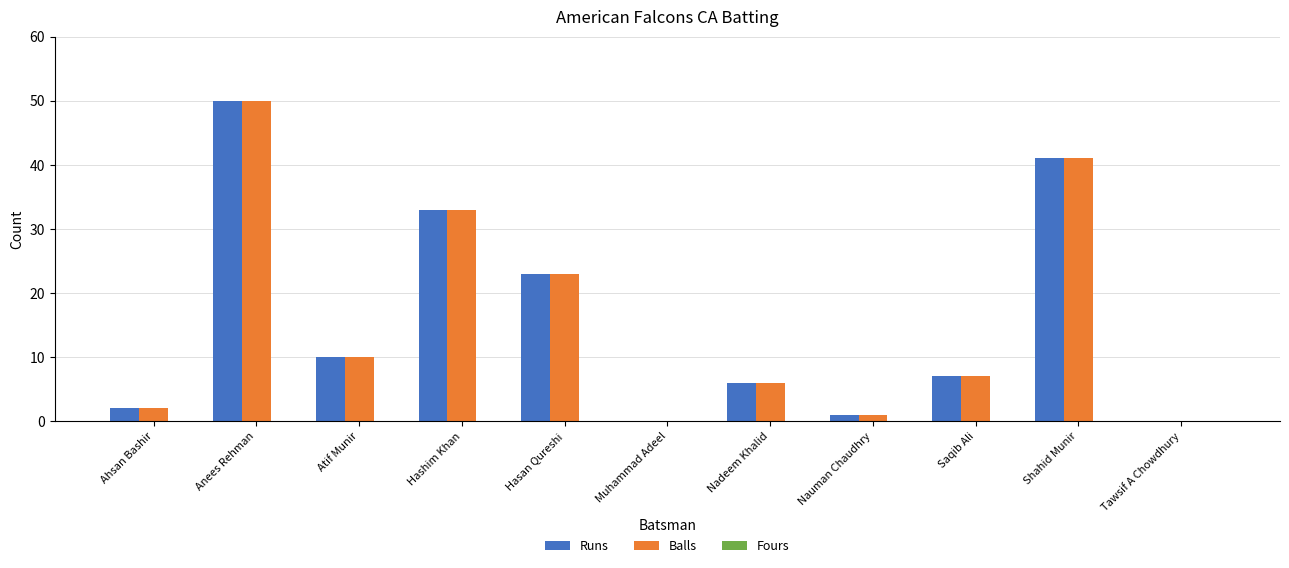

Which category has the highest value in the Runs series?

Anees Rehman